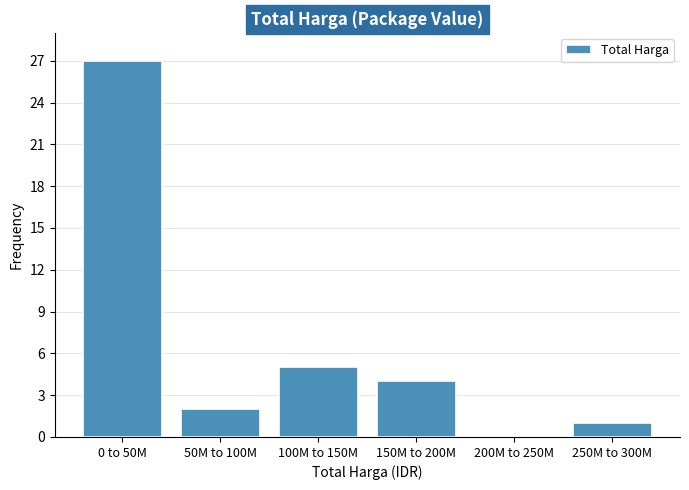

Reading right to left, transcribe all the data shown in this chart.

250M to 300M=1	200M to 250M=0	150M to 200M=4	100M to 150M=5	50M to 100M=2	0 to 50M=27